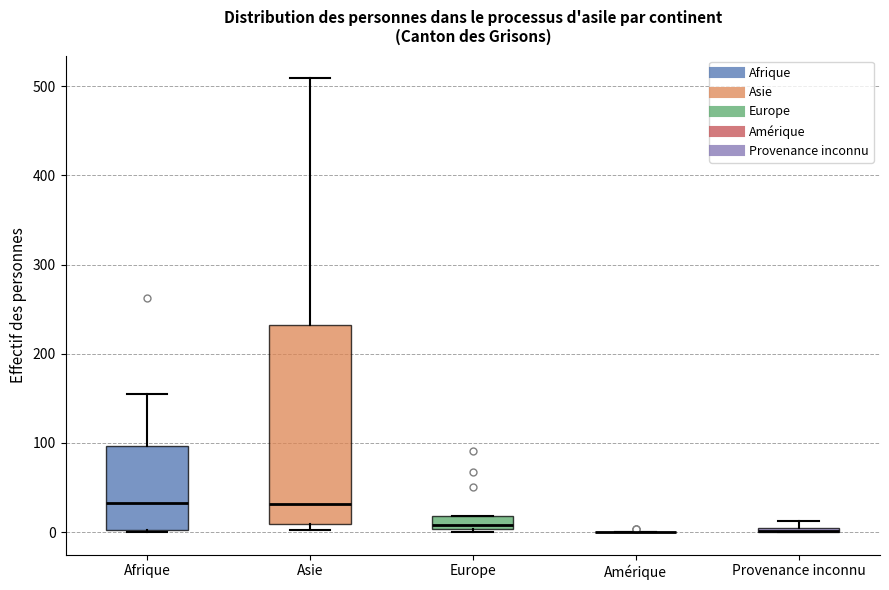

Where is the lower edge of the box for Provenance inconnu on the y-axis? The values are not printed on the chart, so give them approximately, as read against the axis.

0